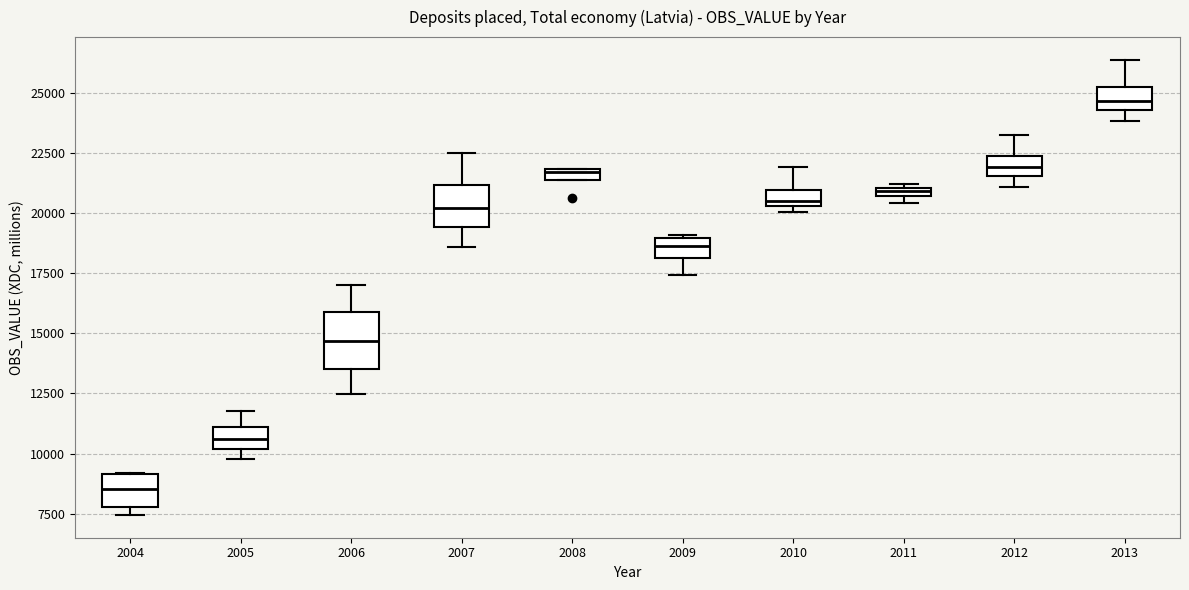

Where does the upper whisker of the box at x = 2010 end on the y-axis? The values are not printed on the chart, so give them approximately, as read against the axis.

22000